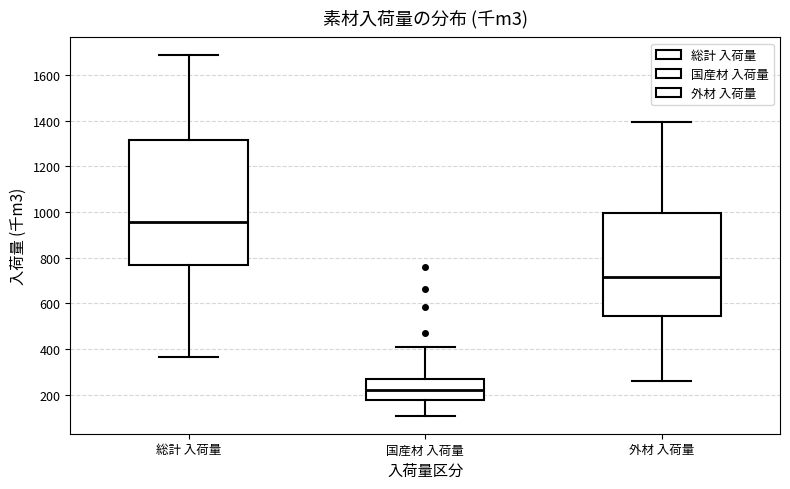

Reading left to right, transcribe this box plot: for each box, give where its median line is, the range the box spans, and where its two whiskers end, as read against the y-axis. The values are not printed on the chart, so give them approximately, as read against the axis.

総計 入荷量: median 960, box 760 to 1320, whiskers 360 to 1680
国産材 入荷量: median 220, box 180 to 280, whiskers 100 to 400
外材 入荷量: median 720, box 540 to 1000, whiskers 260 to 1400